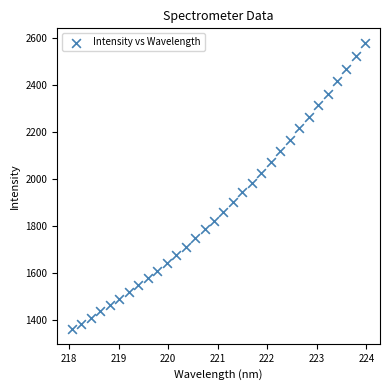

What is the range of Y values (max minus min)?

1222.1